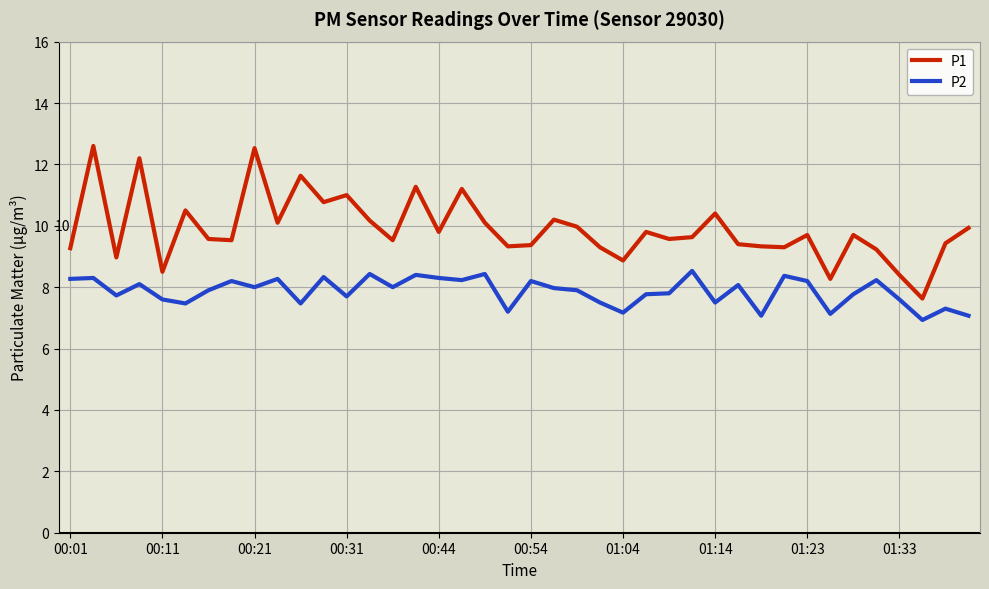

Which series has the largest total across all categories?

P1